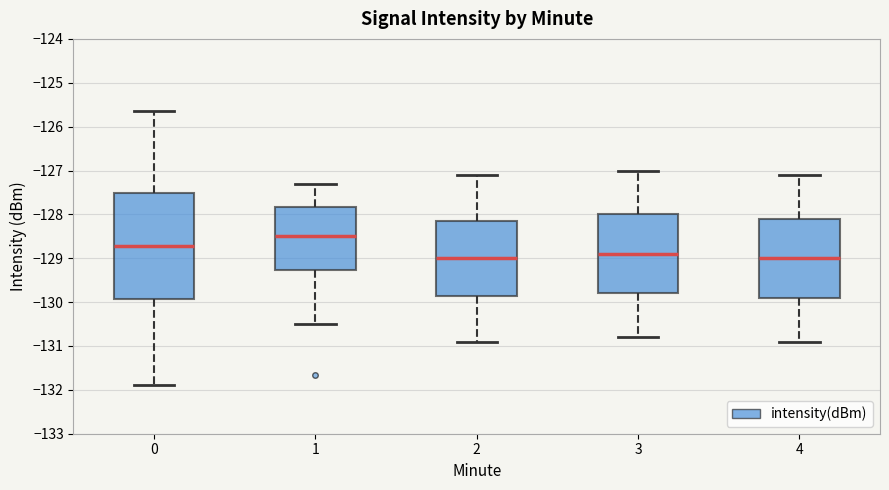

Where does the median line of the box at x = 2 sit on the y-axis? The values are not printed on the chart, so give them approximately, as read against the axis.

-129.0